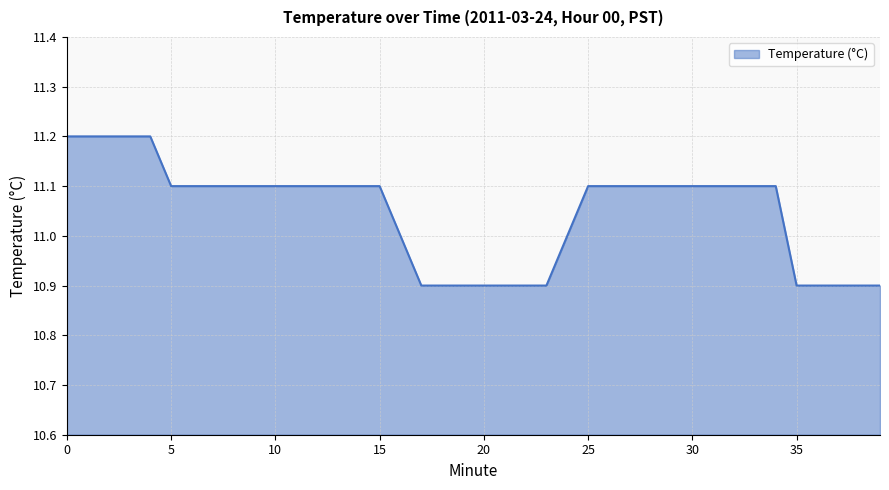

What is the difference between the maximum and minimum values?

0.3